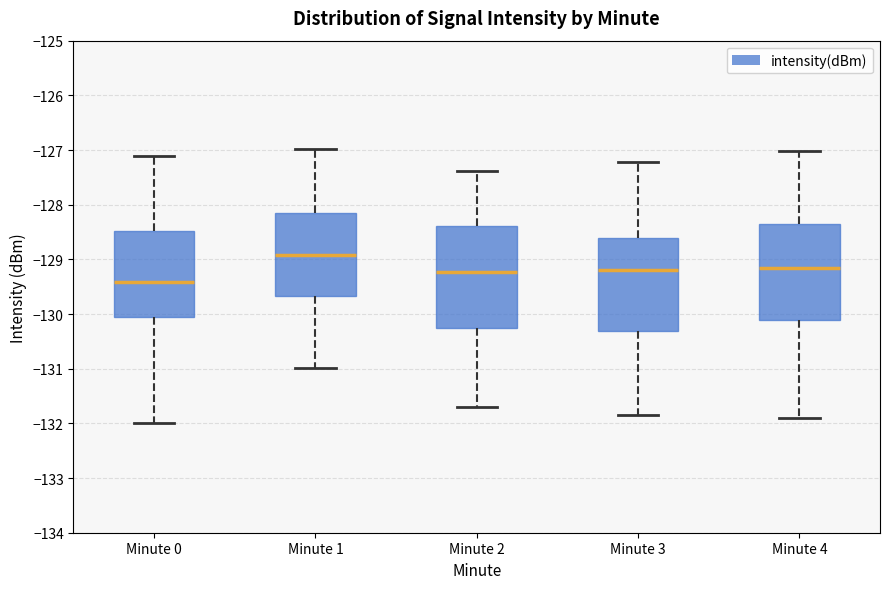

Which box has the highest median line?

Minute 1